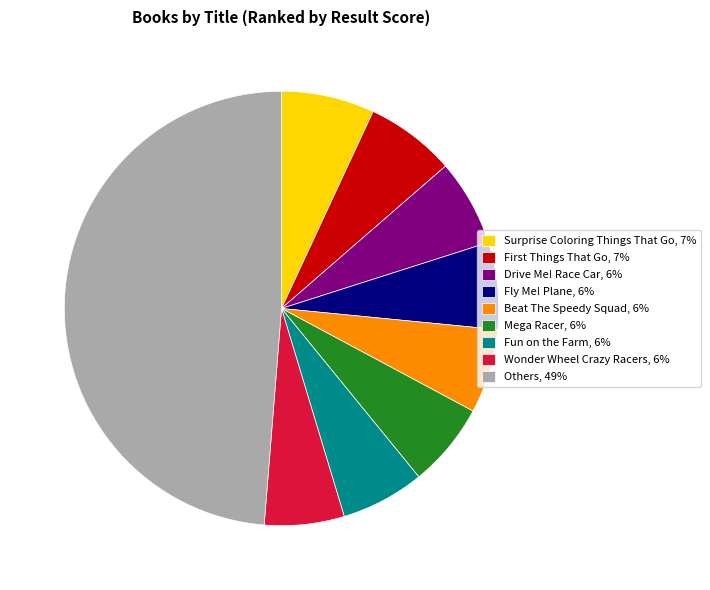

What is the largest slice in the pie chart?

Others, 49%